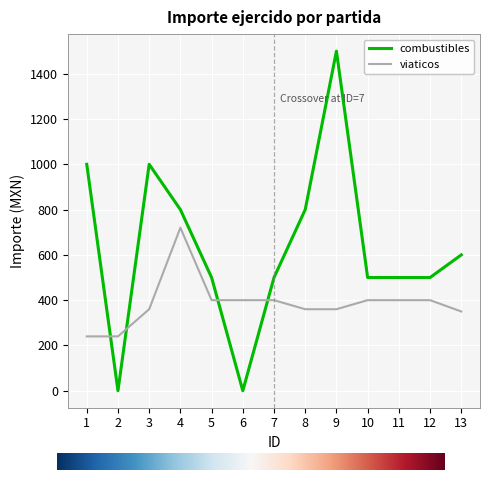

What is the average value of the combustibles series?

631